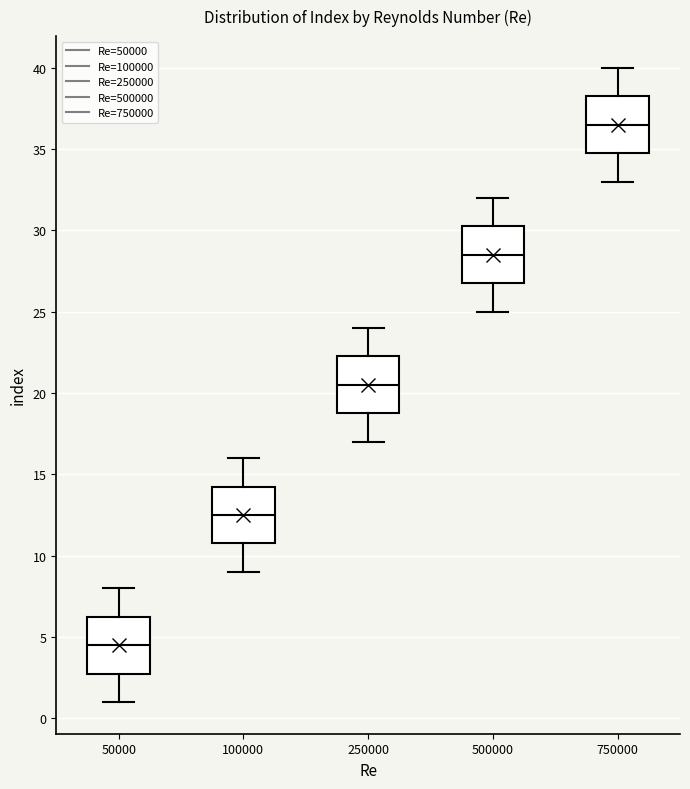

Reading left to right, read every box against the y-axis: the position of its median line, the range the box covers, and the ends of its whiskers. The values are not printed on the chart, so give them approximately, as read against the axis.

50000: median 4.5, box 3.0 to 6.5, whiskers 1.0 to 8.0
100000: median 12.5, box 11.0 to 14.5, whiskers 9.0 to 16.0
250000: median 20.5, box 19.0 to 22.5, whiskers 17.0 to 24.0
500000: median 28.5, box 27.0 to 30.5, whiskers 25.0 to 32.0
750000: median 36.5, box 35.0 to 38.5, whiskers 33.0 to 40.0